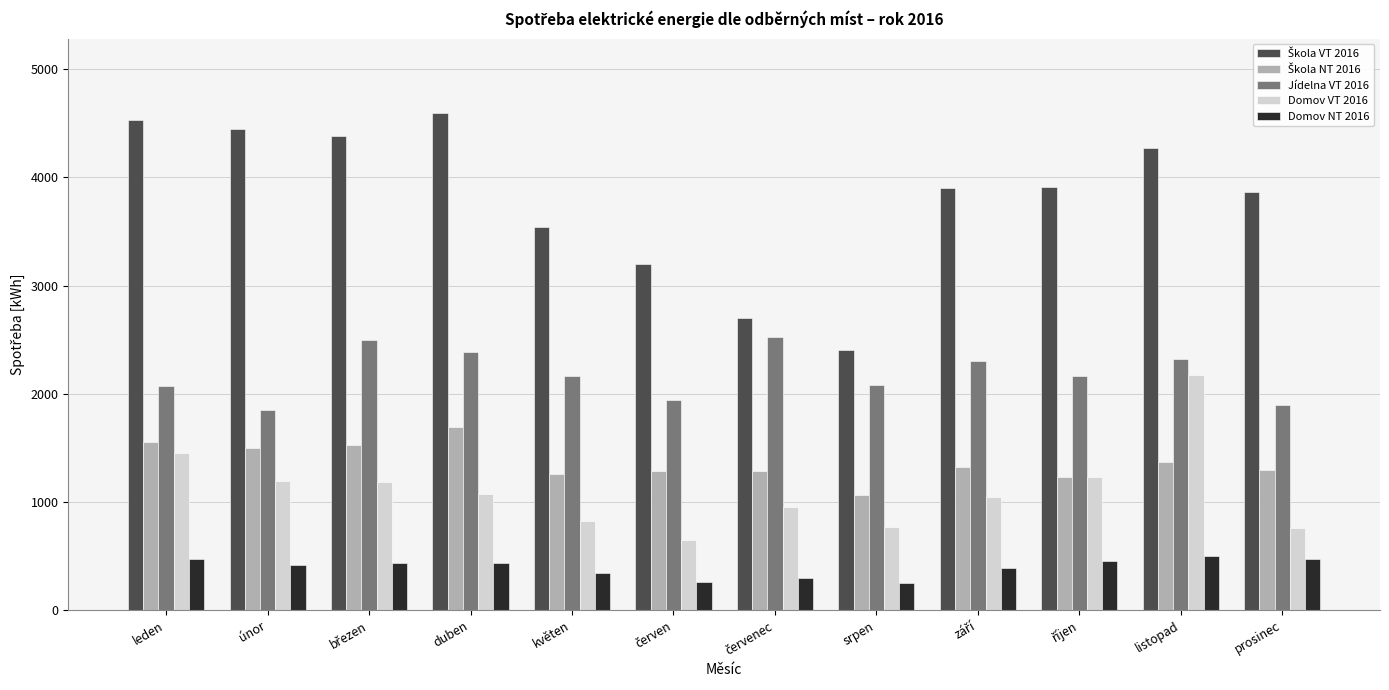

What is the maximum value shown in the chart?

4594